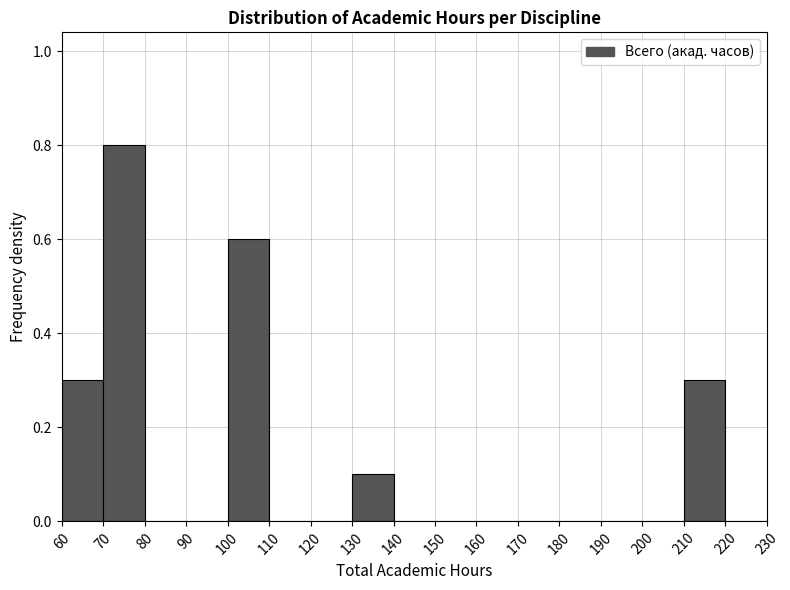

What is the height of the bar covering 210 to 220 on the x-axis? The values are not printed on the chart, so give them approximately, as read against the axis.

0.3